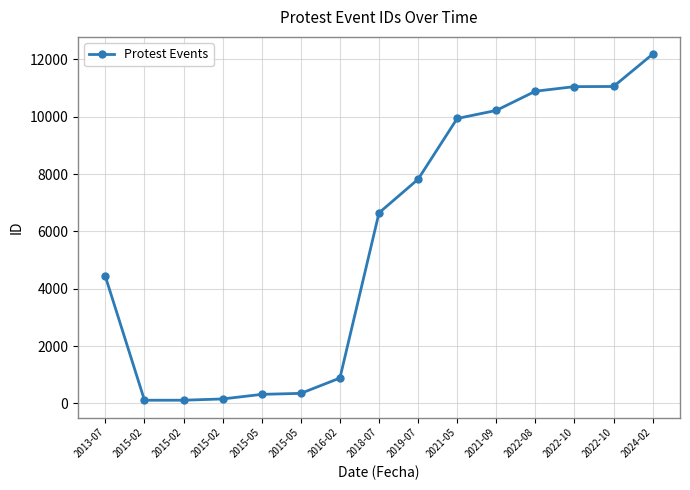

What is the sum of all values?

86145